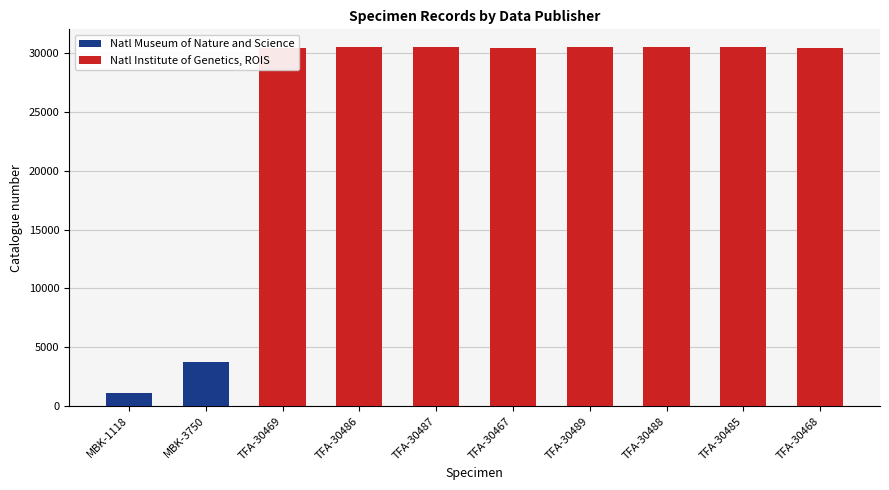

What is the label of the 10th bar from the left?

TFA-30468